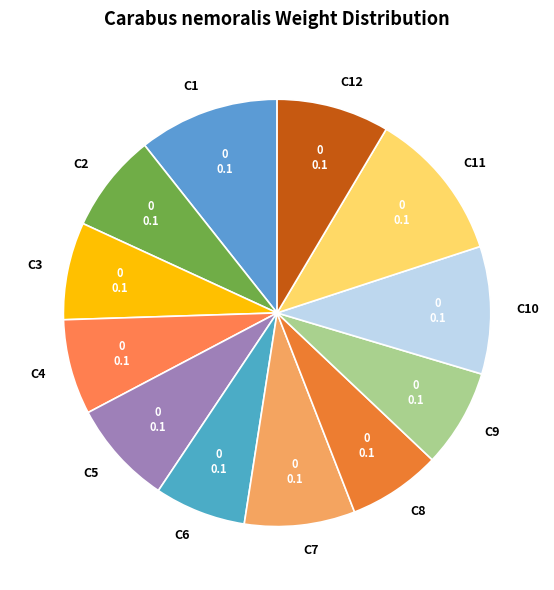

Which category has the biggest portion of the pie?

C11